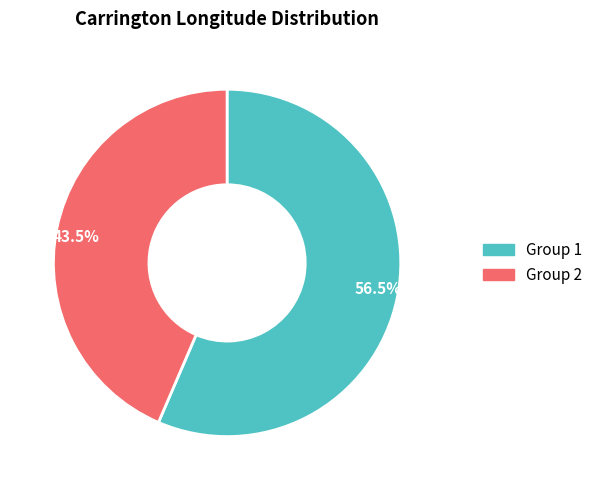

Which category accounts for the majority?

56.5%